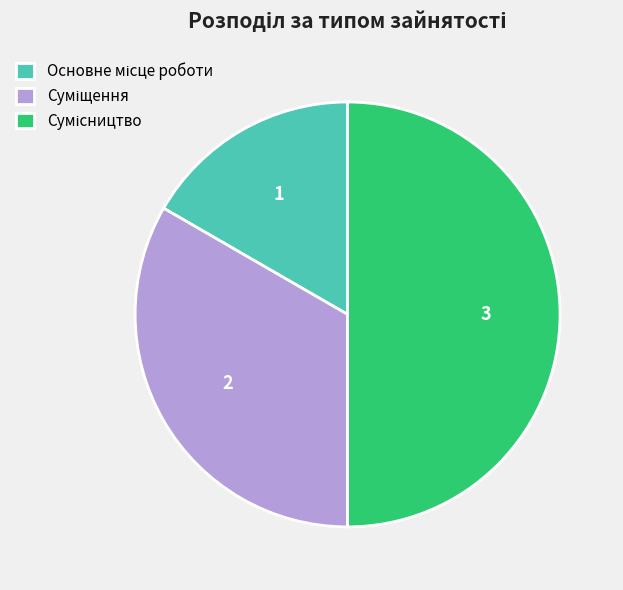

Is Основне місце роботи the majority of the pie?

No